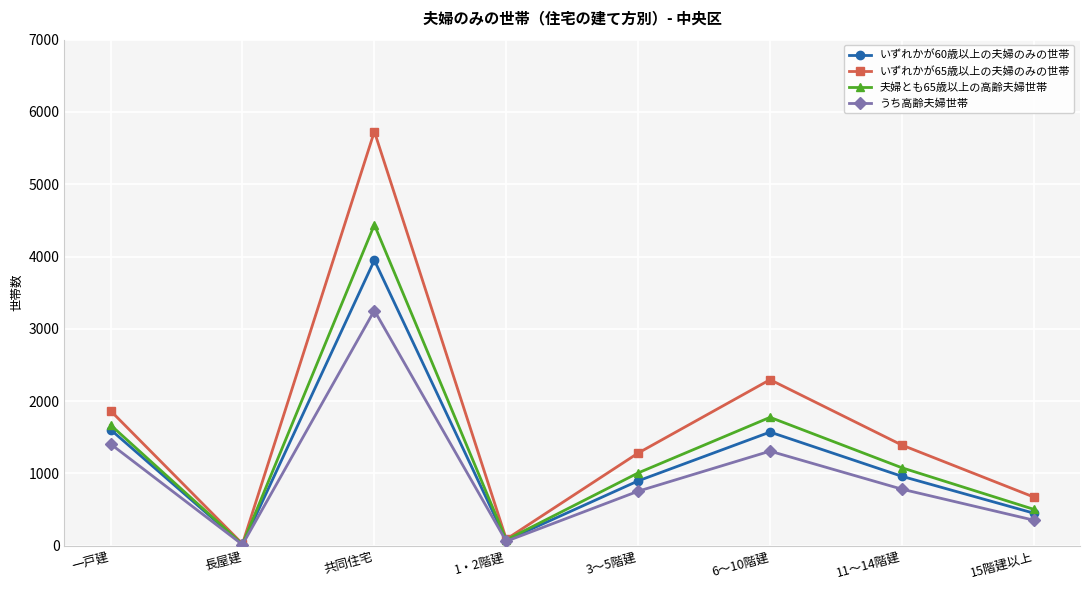

How many lines are shown in the chart?

4